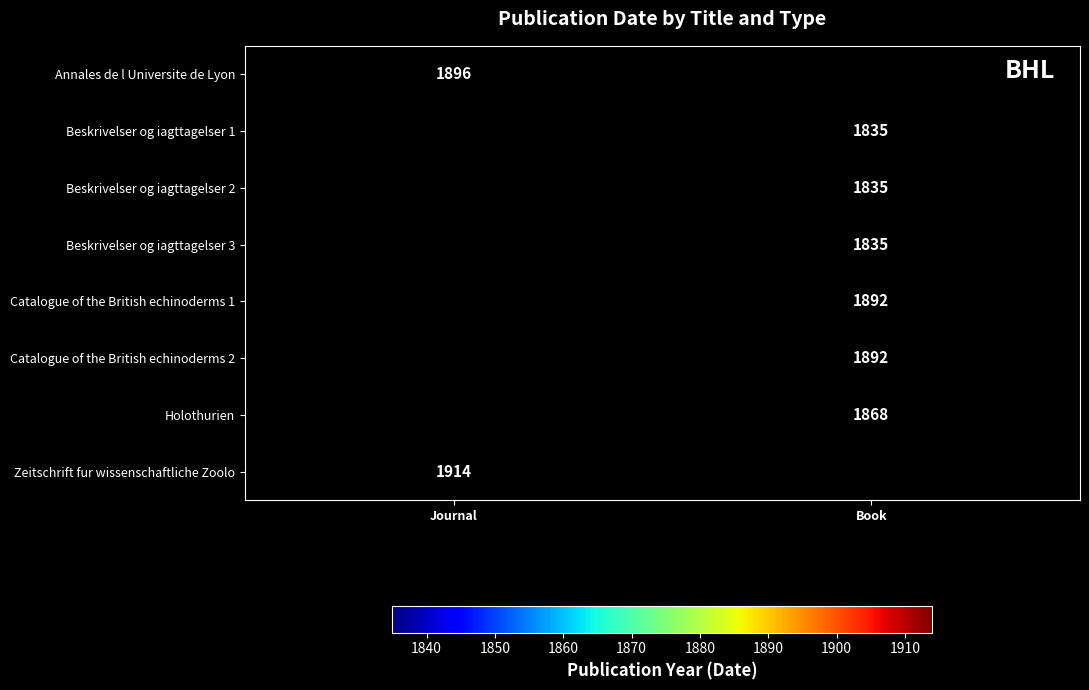

Is it true that Catalogue of the British echinoderms 2 equals 1892 at Book?

True